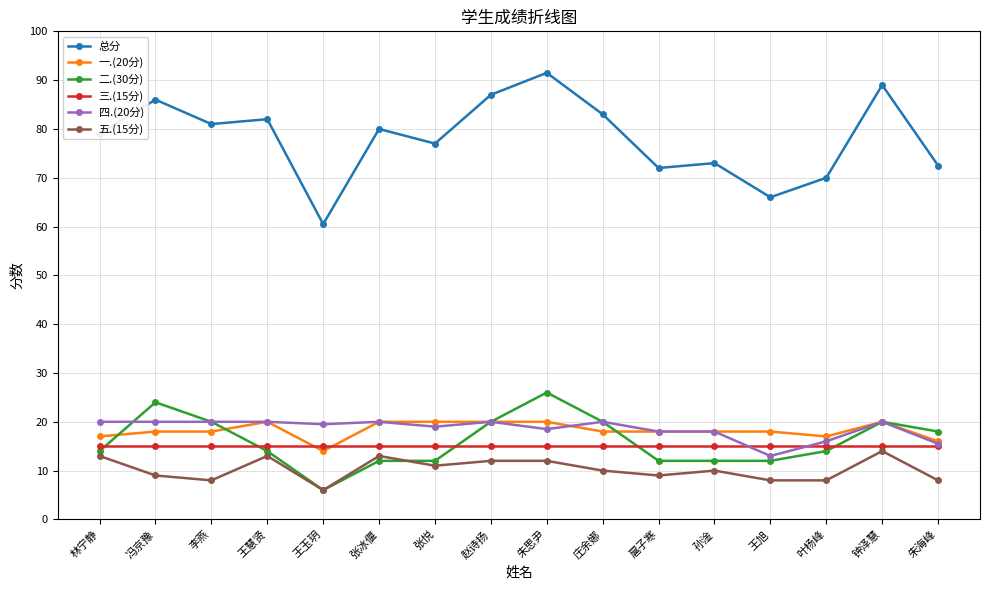

Reading left to right, list all the values displayed in this chart.

总分: 林宁静=79.0	冯京豫=86.0	李燕=81.0	王慧贤=82.0	王玉玥=60.5	张冰偃=80.0	张悦=77.0	赵诗扬=87.0	朱思尹=91.5	庄余娜=83.0	扈子寒=72.0	孙淦=73.0	王旭=66.0	叶杨峰=70.0	钟泽慧=89.0	朱海峰=72.5
一.(20分): 林宁静=17.0	冯京豫=18.0	李燕=18.0	王慧贤=20.0	王玉玥=14.0	张冰偃=20.0	张悦=20.0	赵诗扬=20.0	朱思尹=20.0	庄余娜=18.0	扈子寒=18.0	孙淦=18.0	王旭=18.0	叶杨峰=17.0	钟泽慧=20.0	朱海峰=16.0
二.(30分): 林宁静=14.0	冯京豫=24.0	李燕=20.0	王慧贤=14.0	王玉玥=6.0	张冰偃=12.0	张悦=12.0	赵诗扬=20.0	朱思尹=26.0	庄余娜=20.0	扈子寒=12.0	孙淦=12.0	王旭=12.0	叶杨峰=14.0	钟泽慧=20.0	朱海峰=18.0
三.(15分): 林宁静=15.0	冯京豫=15.0	李燕=15.0	王慧贤=15.0	王玉玥=15.0	张冰偃=15.0	张悦=15.0	赵诗扬=15.0	朱思尹=15.0	庄余娜=15.0	扈子寒=15.0	孙淦=15.0	王旭=15.0	叶杨峰=15.0	钟泽慧=15.0	朱海峰=15.0
四.(20分): 林宁静=20.0	冯京豫=20.0	李燕=20.0	王慧贤=20.0	王玉玥=19.5	张冰偃=20.0	张悦=19.0	赵诗扬=20.0	朱思尹=18.5	庄余娜=20.0	扈子寒=18.0	孙淦=18.0	王旭=13.0	叶杨峰=16.0	钟泽慧=20.0	朱海峰=15.5
五.(15分): 林宁静=13.0	冯京豫=9.0	李燕=8.0	王慧贤=13.0	王玉玥=6.0	张冰偃=13.0	张悦=11.0	赵诗扬=12.0	朱思尹=12.0	庄余娜=10.0	扈子寒=9.0	孙淦=10.0	王旭=8.0	叶杨峰=8.0	钟泽慧=14.0	朱海峰=8.0